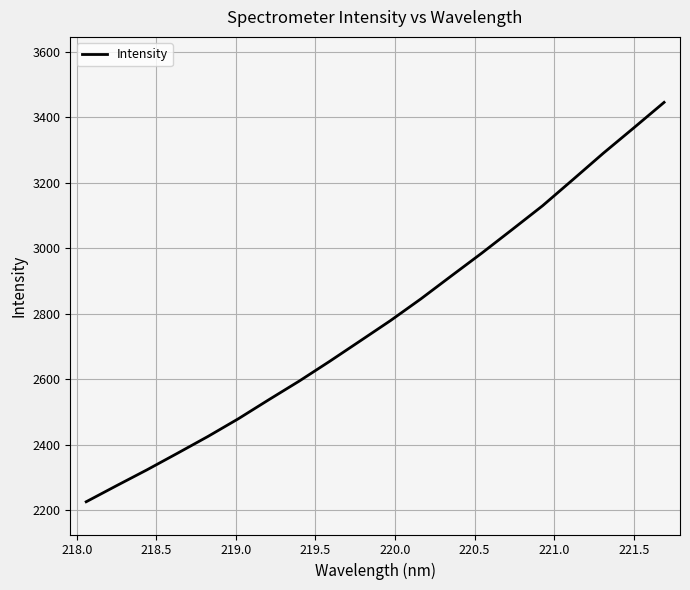

How many lines are shown in the chart?

1